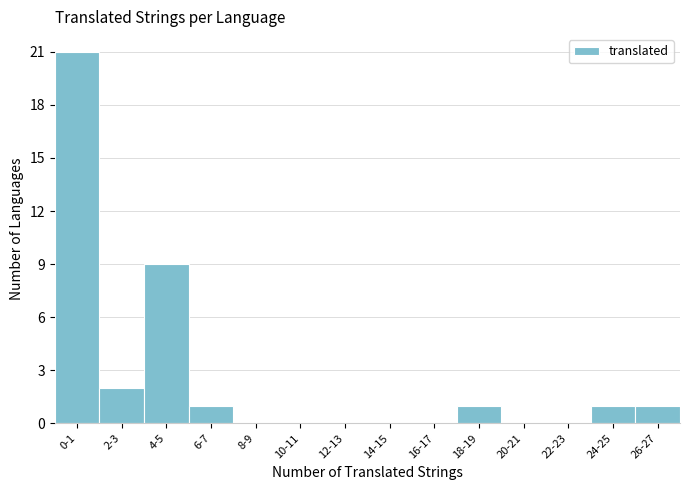

Reading left to right, transcribe all the data shown in this chart.

0-1=21	2-3=2	4-5=9	6-7=1	8-9=0	10-11=0	12-13=0	14-15=0	16-17=0	18-19=1	20-21=0	22-23=0	24-25=1	26-27=1